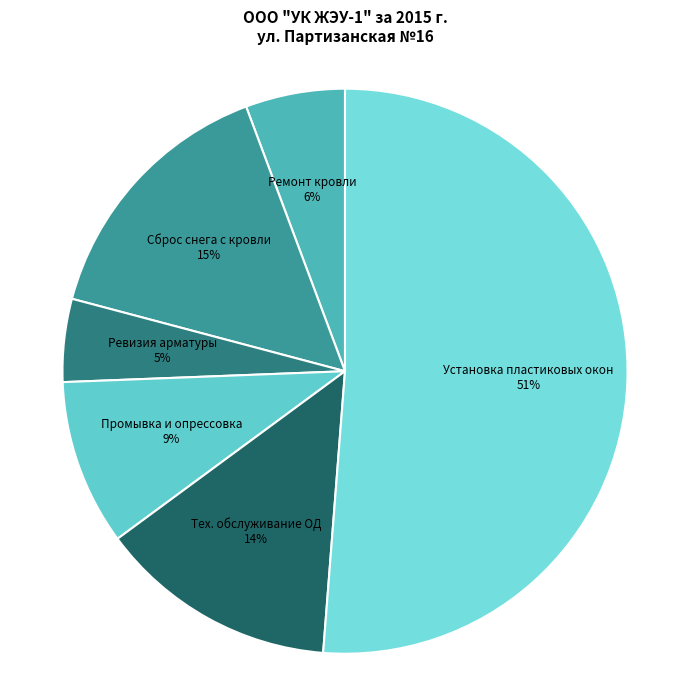

To the nearest percent, what is the difference between the largest and smallest slice percentages?

46%